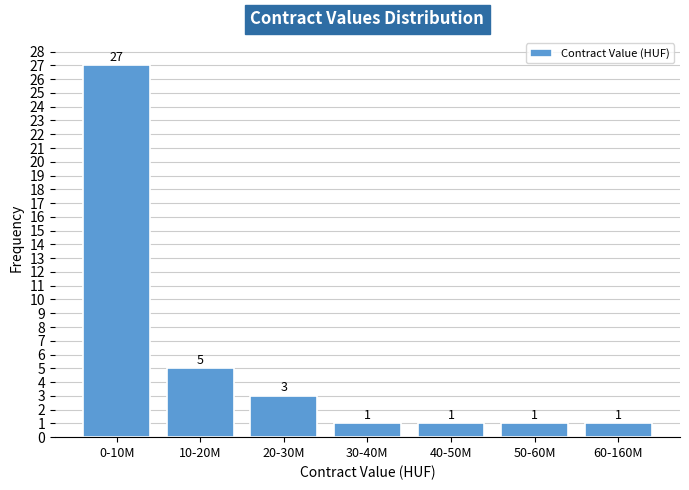

Reading right to left, extract all data points from this chart.

1	1	1	1	3	5	27